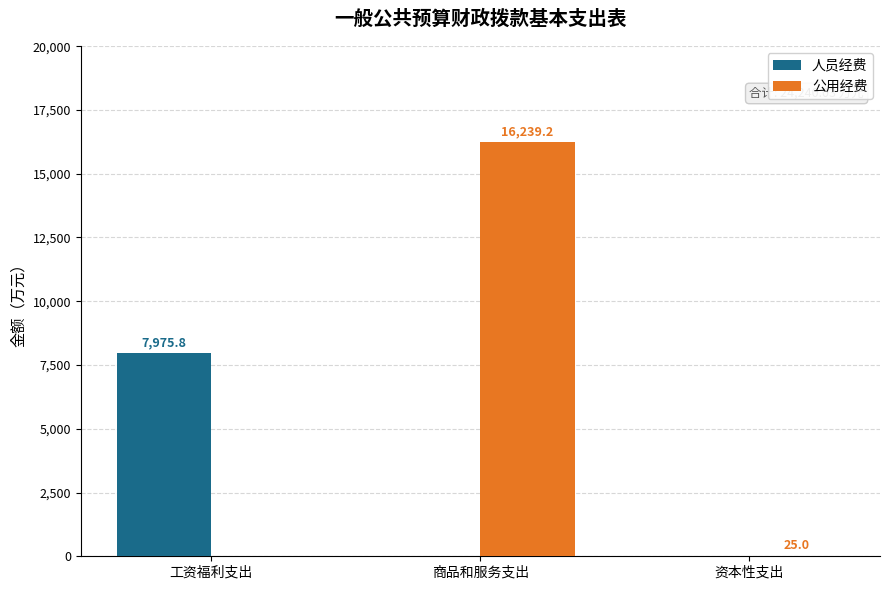

What is the total value across all series at 商品和服务支出?

16239.2